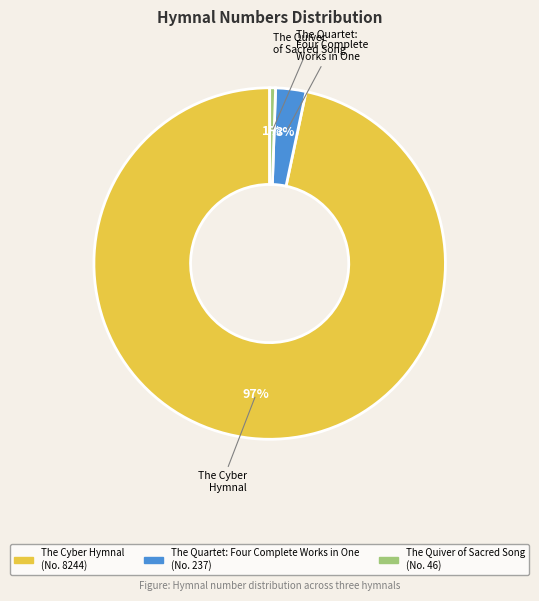

Is the sum of The Quiver of Sacred Song and The Quartet: Four Complete Works in One greater than half?

No